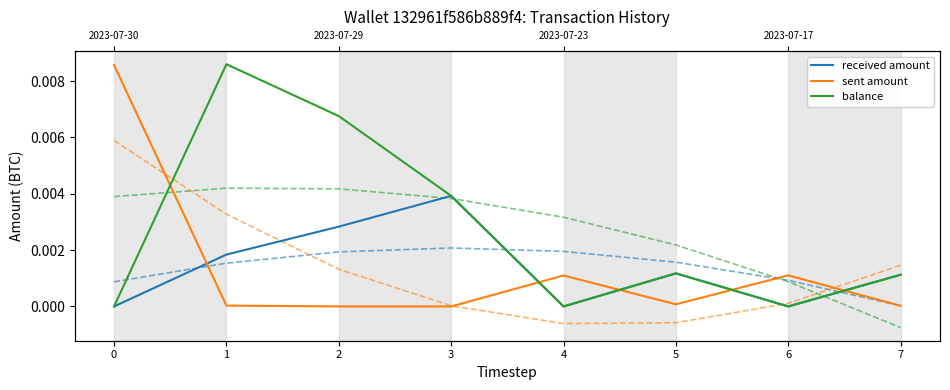

Which series changed the most between 1 and 7?

balance